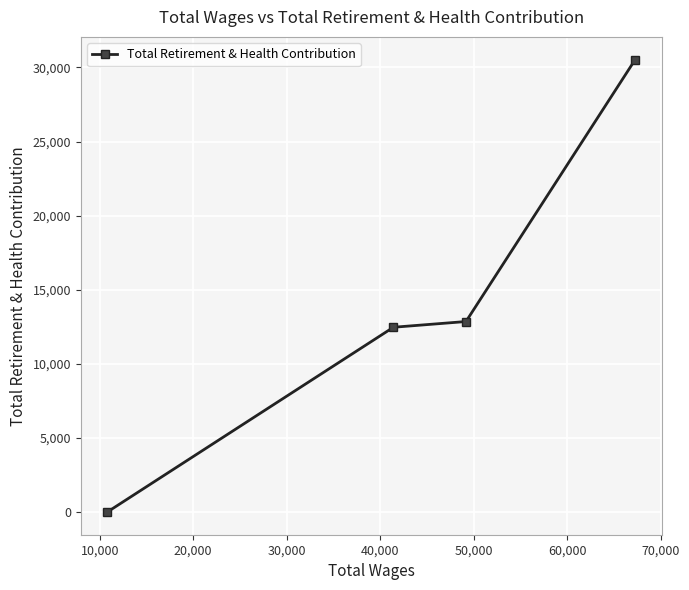

True or false: there are more than 1 points higher than both neighbors.

False